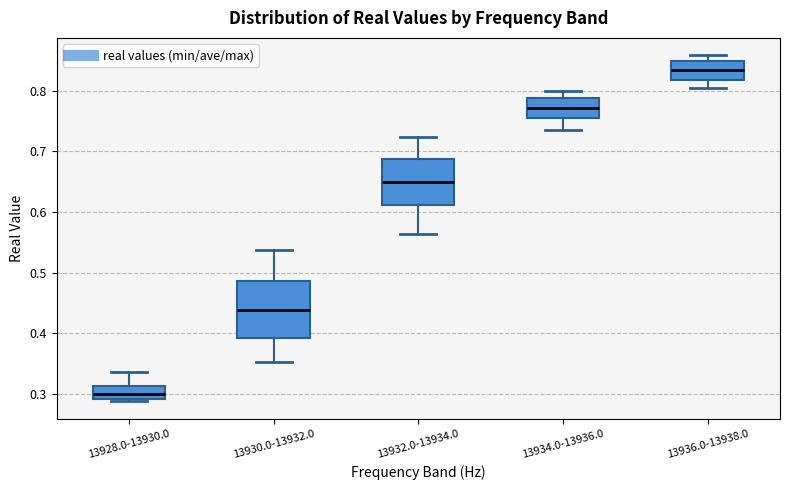

Reading left to right, transcribe this box plot: for each box, give where its median line is, the range the box spans, and where its two whiskers end, as read against the y-axis. The values are not printed on the chart, so give them approximately, as read against the axis.

13928.0-13930.0: median 0.30, box 0.29 to 0.31, whiskers 0.29 to 0.34
13930.0-13932.0: median 0.44, box 0.39 to 0.49, whiskers 0.35 to 0.54
13932.0-13934.0: median 0.65, box 0.61 to 0.69, whiskers 0.56 to 0.72
13934.0-13936.0: median 0.77, box 0.75 to 0.79, whiskers 0.74 to 0.80
13936.0-13938.0: median 0.83, box 0.82 to 0.85, whiskers 0.80 to 0.86